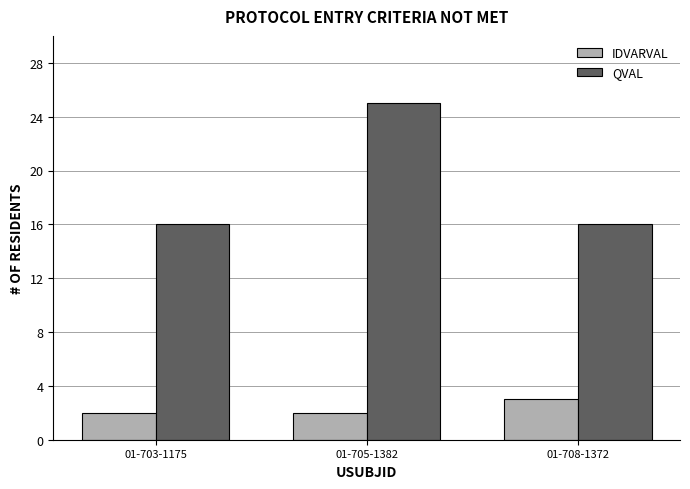

Which series changed the most between 01-705-1382 and 01-708-1372?

QVAL